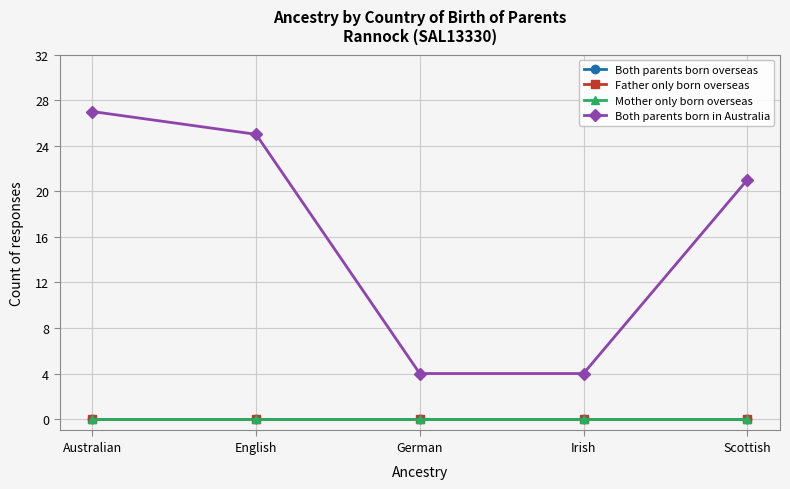

Reading left to right, what are all the values shown in this chart?

Both parents born overseas: 0	0	0	0	0
Father only born overseas: 0	0	0	0	0
Mother only born overseas: 0	0	0	0	0
Both parents born in Australia: 27	25	4	4	21